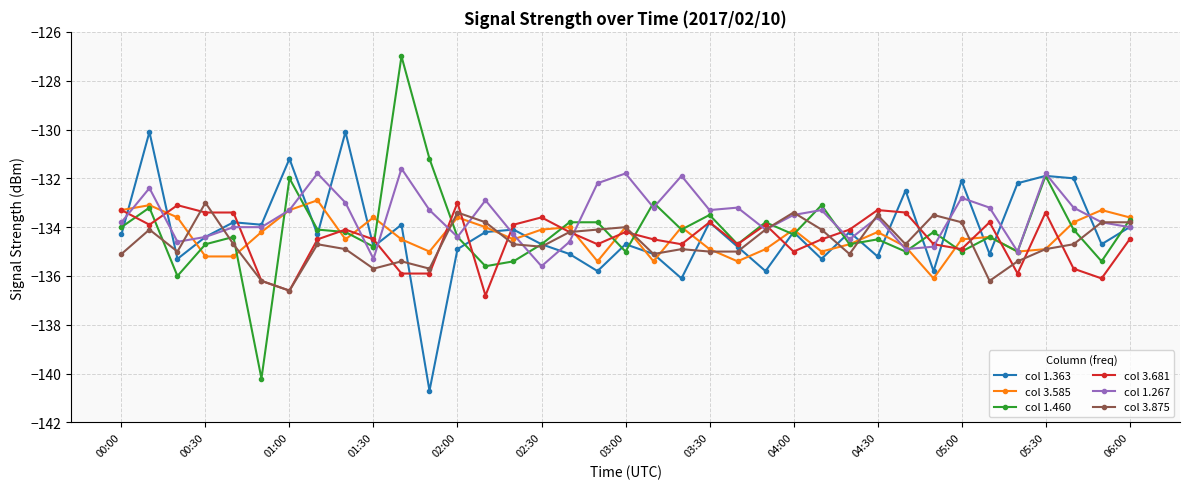

True or false: col 3.585 has more than 2 points higher than both neighbors.

True